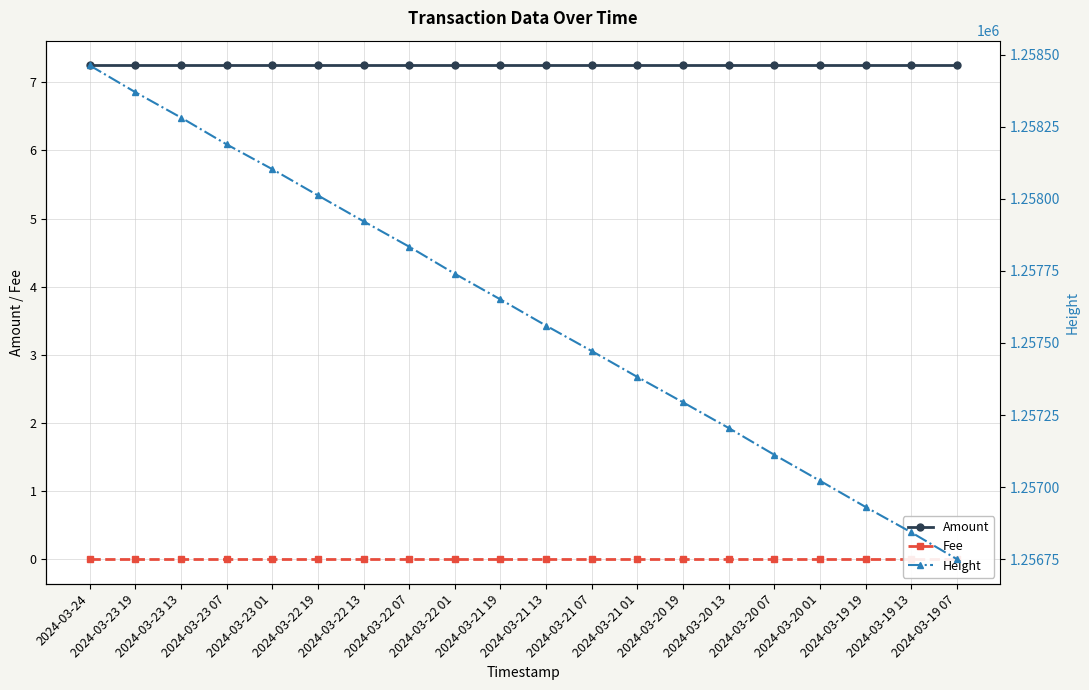

List the series in order of their peak value, highest first.

Height, Amount, Fee